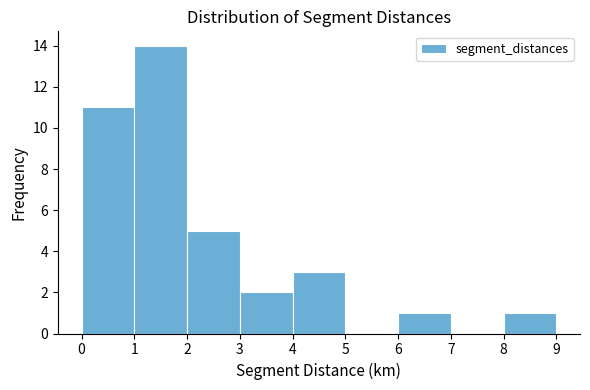

Which range on the x-axis has the tallest bar?

1 to 2